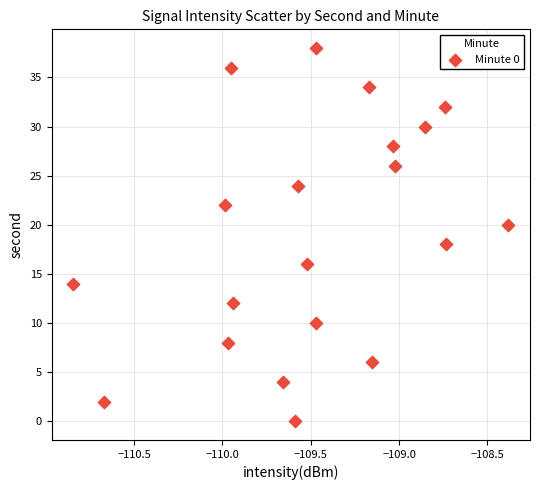

What is the range of Y values (max minus min)?

38